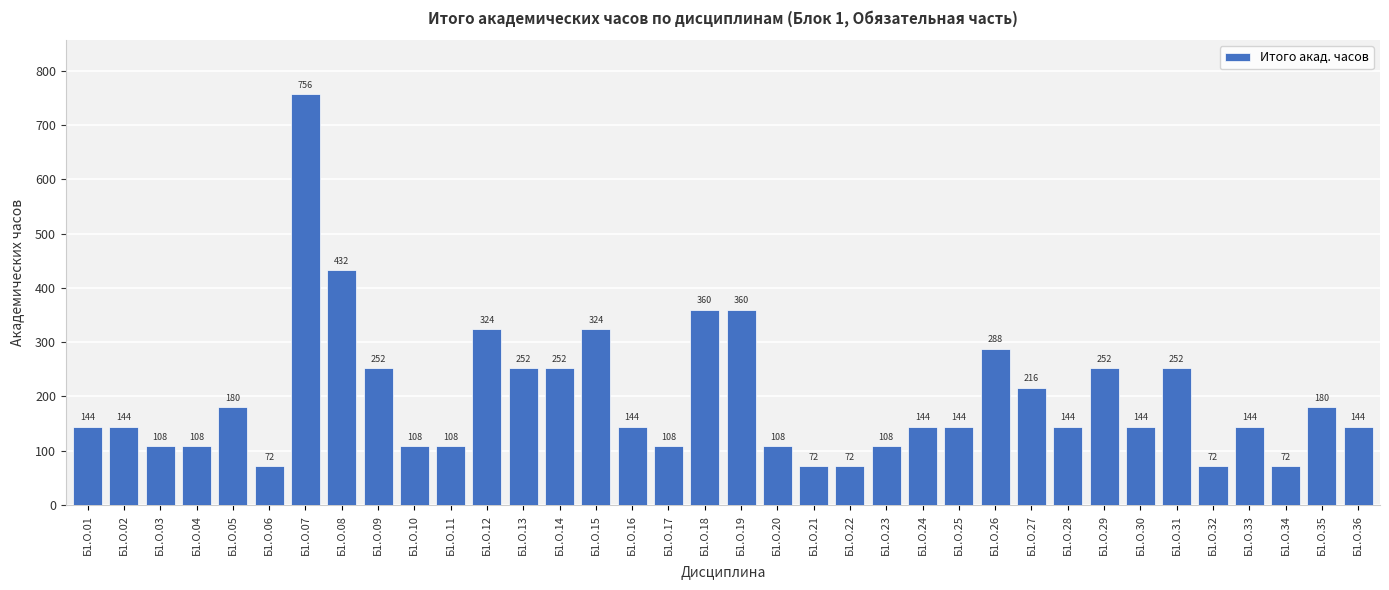

What is the difference between the maximum and minimum values?

684